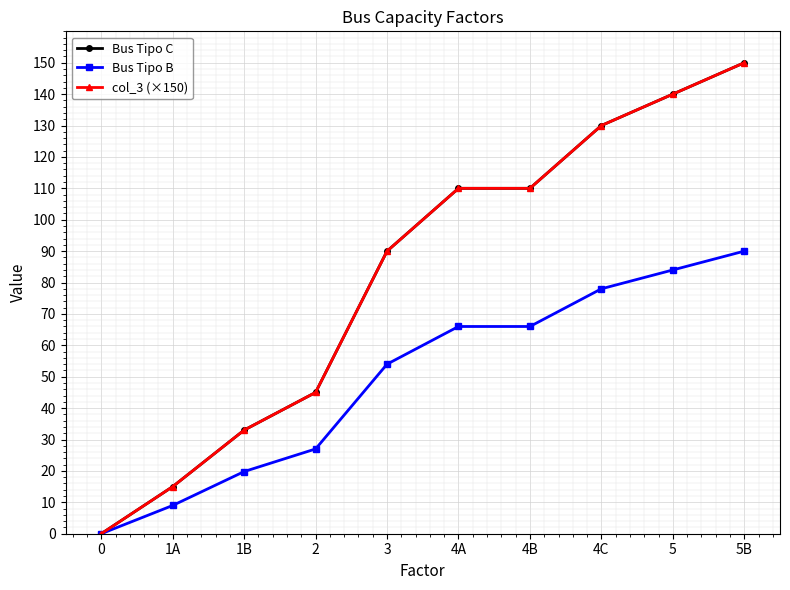

At which label does col_3 (×150) reach its peak?

5B